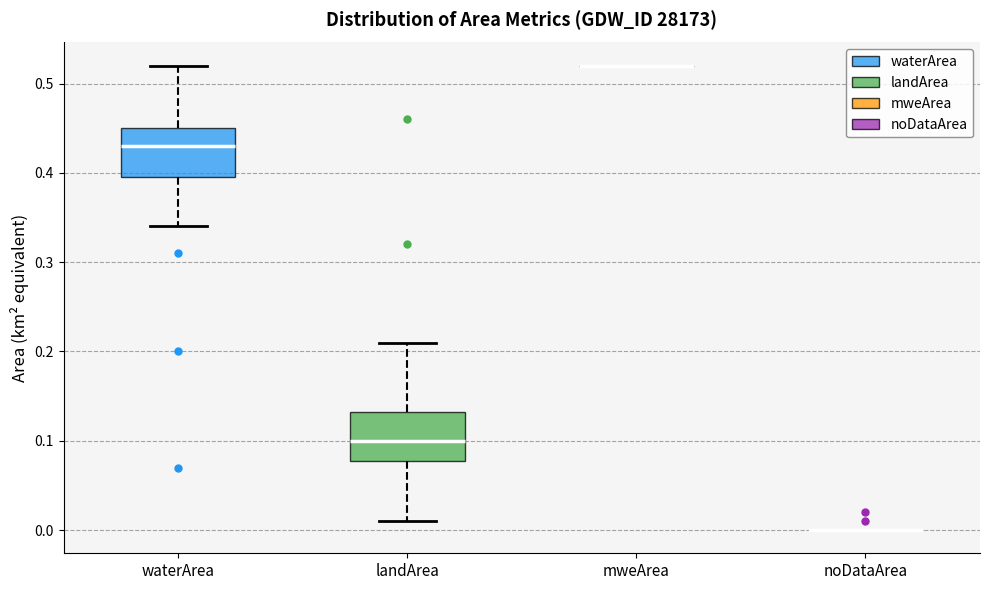

Reading left to right, read every box against the y-axis: the position of its median line, the range the box covers, and the ends of its whiskers. The values are not printed on the chart, so give them approximately, as read against the axis.

waterArea: median 0.43, box 0.40 to 0.45, whiskers 0.34 to 0.52
landArea: median 0.10, box 0.08 to 0.13, whiskers 0.01 to 0.21
mweArea: box collapsed to a line at 0.52, whiskers 0.52 to 0.52
noDataArea: box collapsed to a line at 0.00, whiskers 0.00 to 0.00